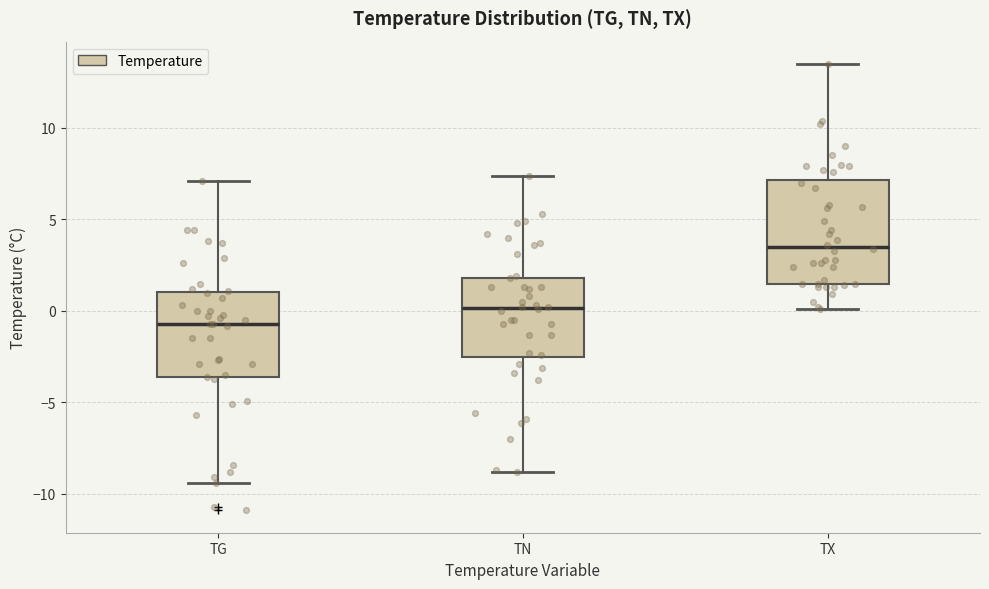

Comparing the boxes themselves (not the whiskers), which one is the tallest?

TX